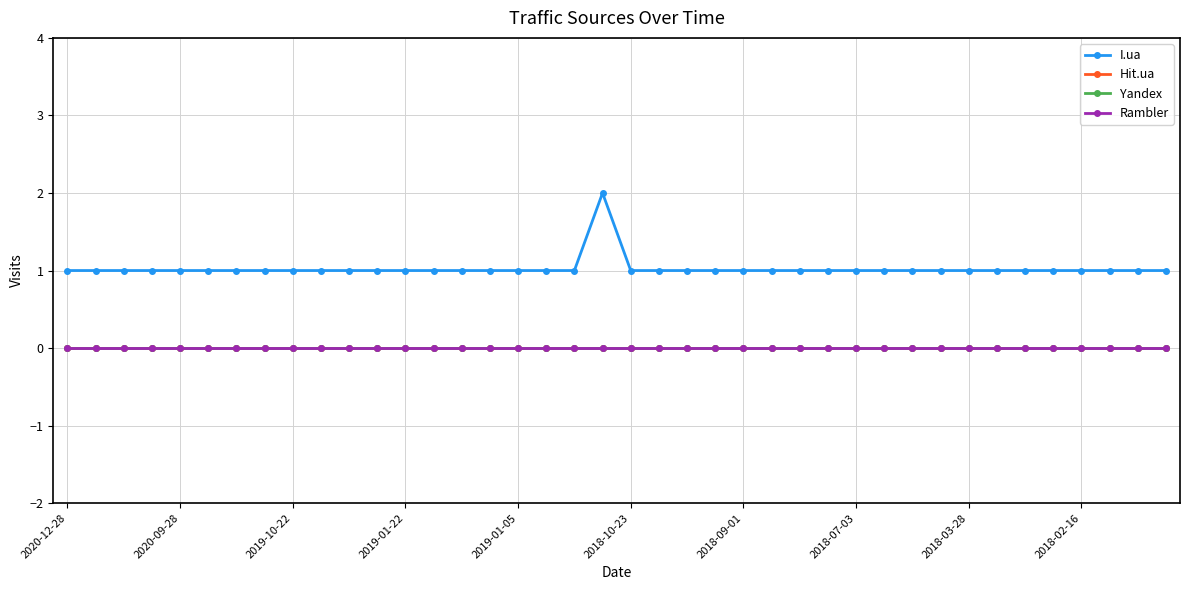

Does the chart have visible grid lines?

Yes